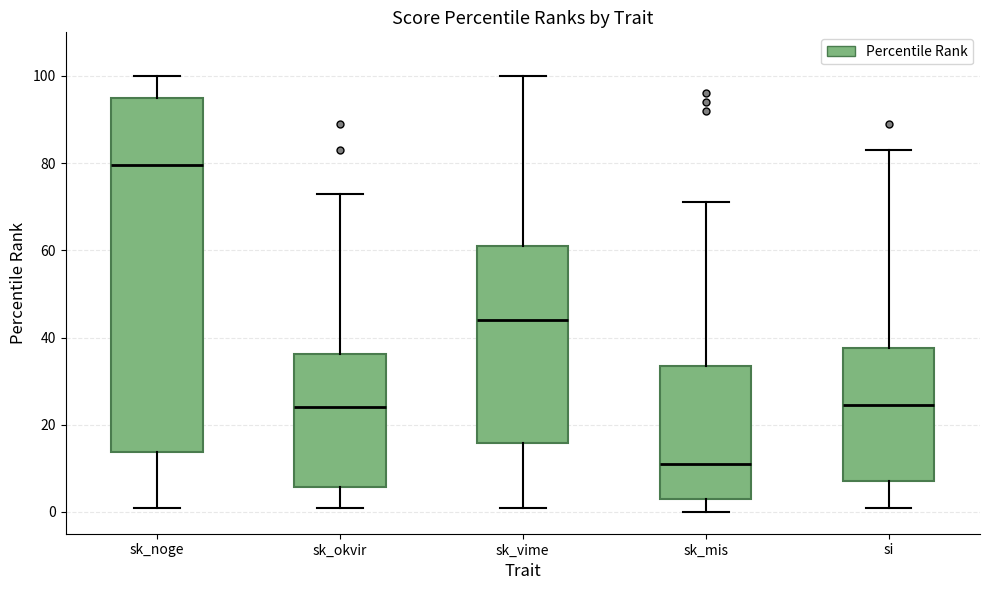

Where does the upper whisker of the box for sk_vime end on the y-axis? The values are not printed on the chart, so give them approximately, as read against the axis.

100